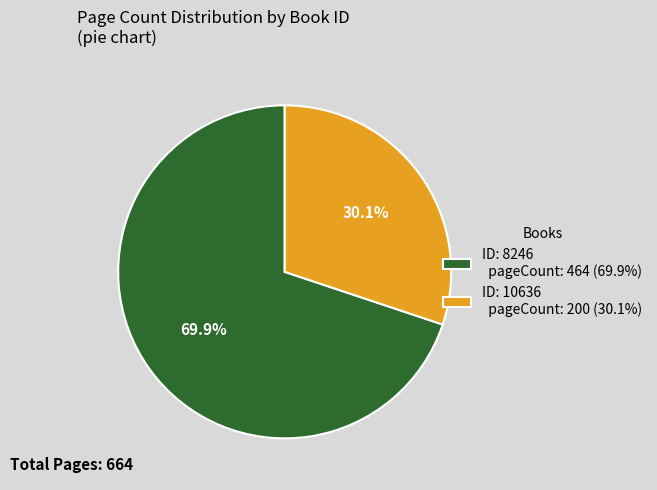

What is the ratio of the value at ID: 8246 pageCount: 464 (69.9%) to the value at ID: 10636 pageCount: 200 (30.1%)?

2.3